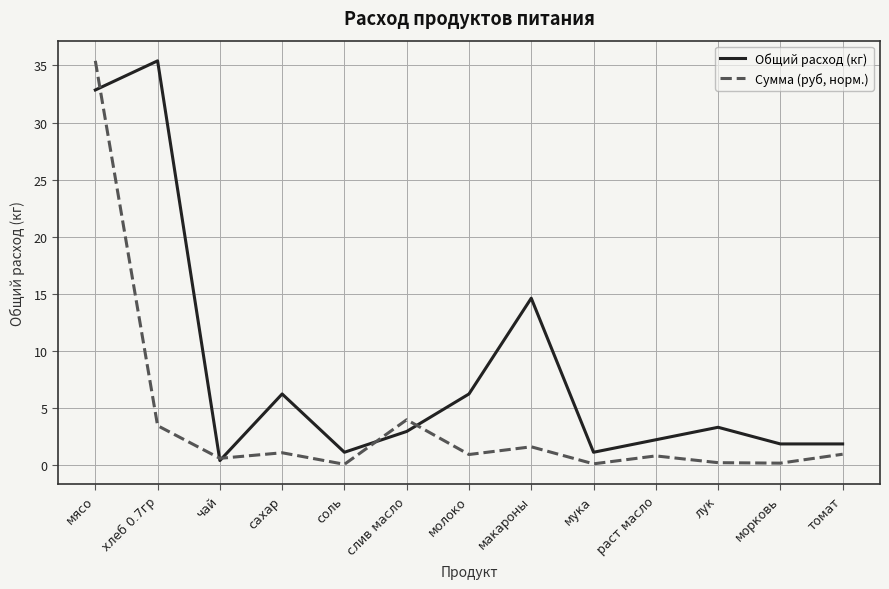

What is the total value across all series at лук?

3.5